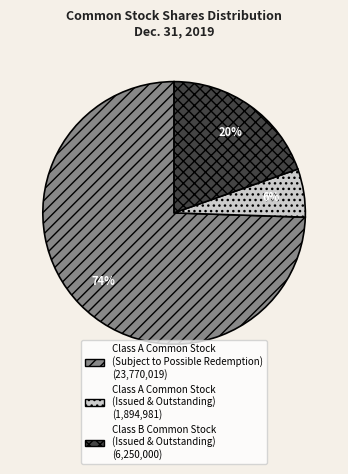

To the nearest percent, what portion does Class A Common Stock (Issued & Outstanding) represent?

6%